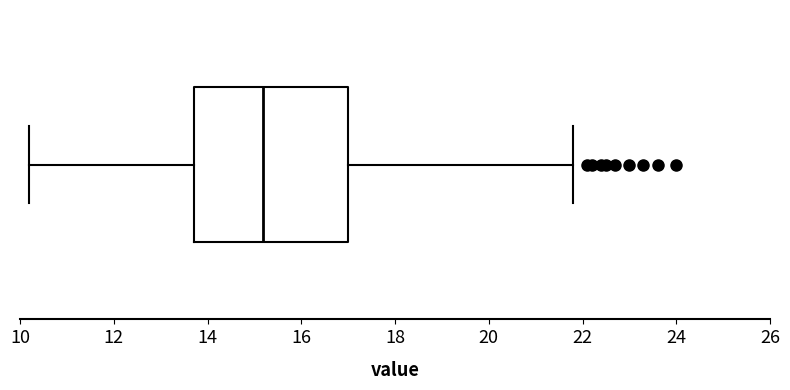

Where does the median line of the box sit on the x-axis? The values are not printed on the chart, so give them approximately, as read against the axis.

15.2